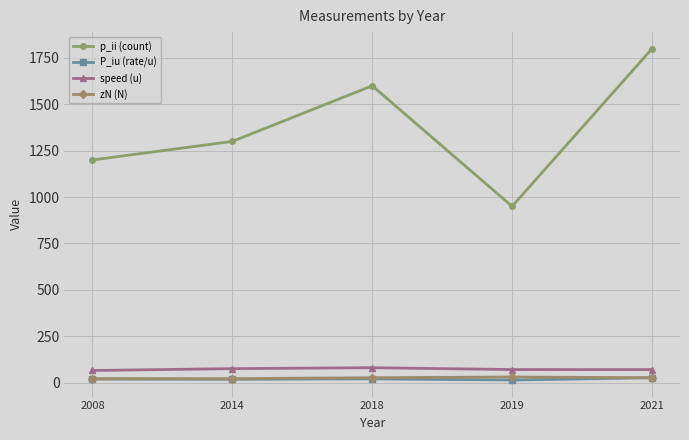

What is the difference between the maximum and minimum values in the speed (u) series?

15.0